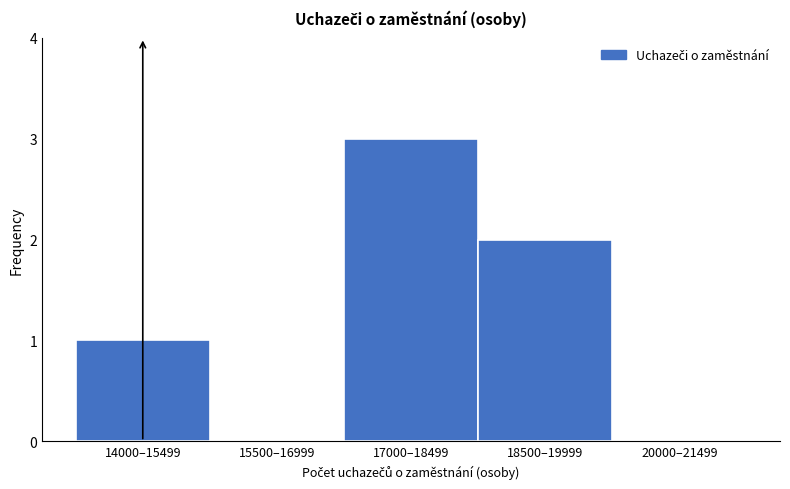

Reading left to right, extract all data points from this chart.

14000–15499=1	15500–16999=0	17000–18499=3	18500–19999=2	20000–21499=0